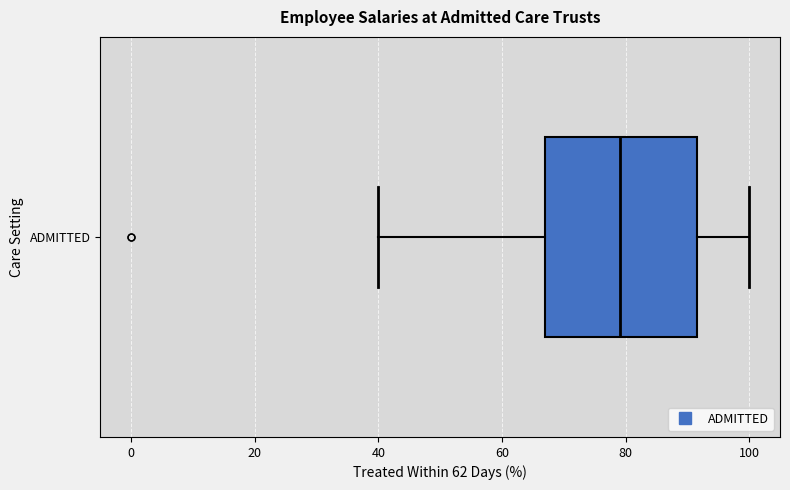

Read this box plot against the x-axis: the position of the median line, the range covered by the box, and the ends of both whiskers. The values are not printed on the chart, so give them approximately, as read against the axis.

median 80, box 66 to 92, whiskers 40 to 100